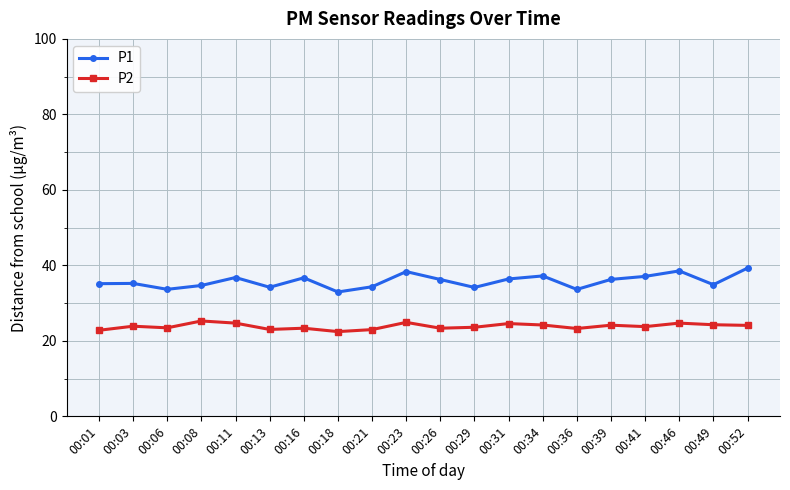

What is the highest value of the P1 series?

39.3